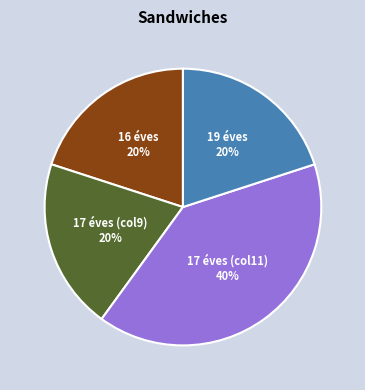

Does any single category account for the majority?

No